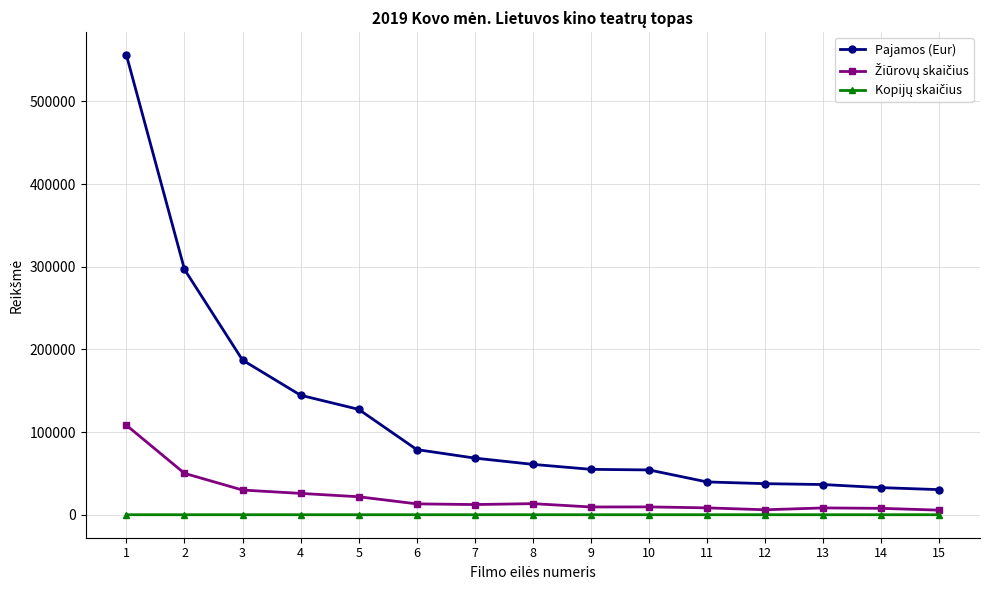

Which series has the largest total across all categories?

Pajamos (Eur)